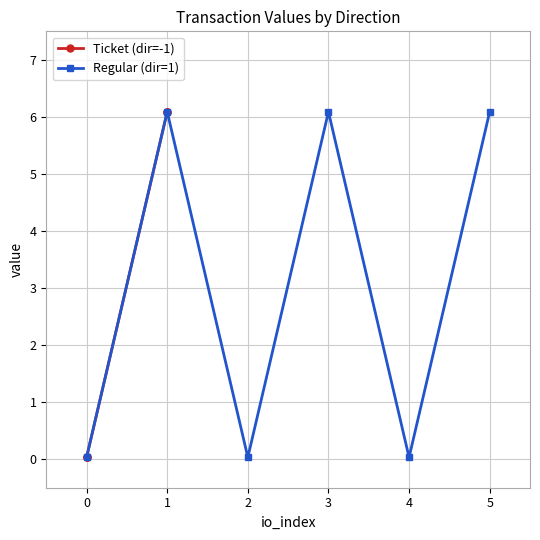

In Regular (dir=1), how many points are higher than both neighbors (excluding endpoints)?

2